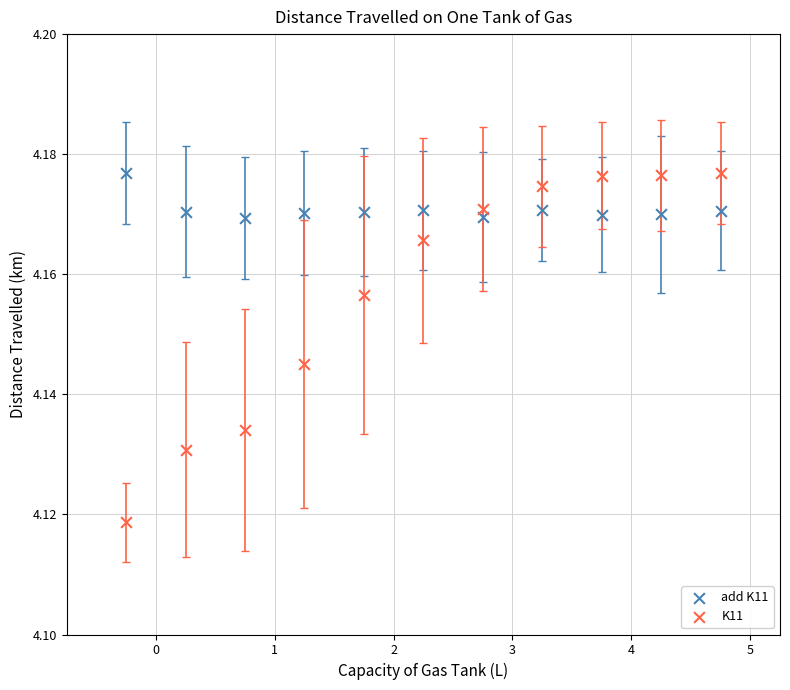

Which series contains the lowest Y value?

K11